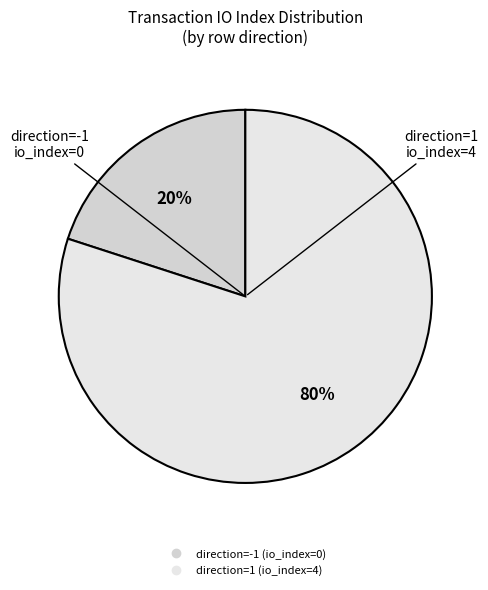

Which category accounts for the majority?

direction=1 (io_index=4)